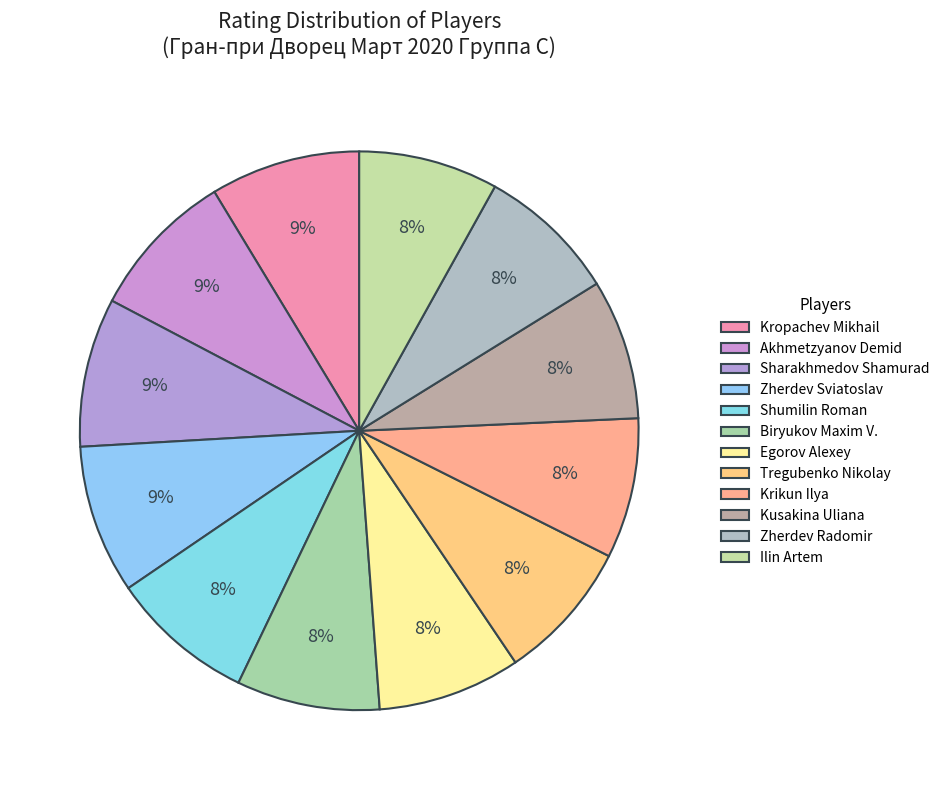

Is there any slice that represents more than half of the pie?

No